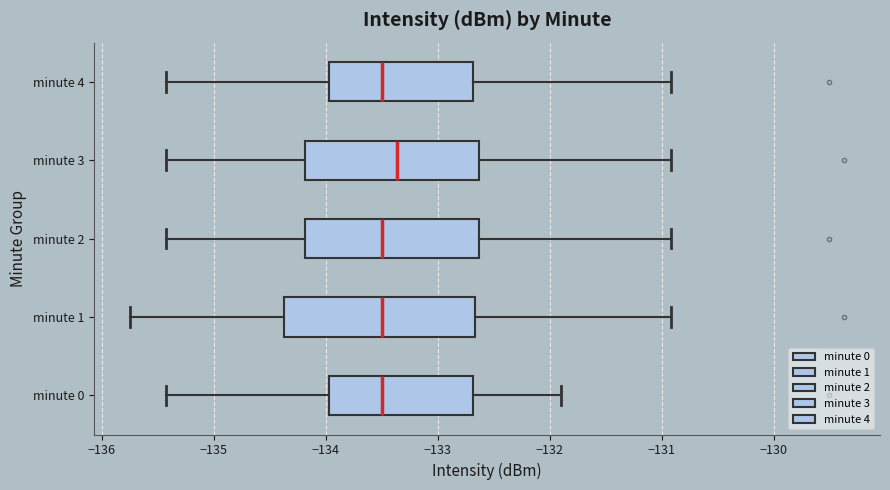

Reading bottom to top, read every box against the x-axis: the position of its median line, the range the box covers, and the ends of its whiskers. The values are not printed on the chart, so give them approximately, as read against the axis.

minute 0: median -133.5, box -134.0 to -132.7, whiskers -135.4 to -131.9
minute 1: median -133.5, box -134.4 to -132.7, whiskers -135.8 to -130.9
minute 2: median -133.5, box -134.2 to -132.6, whiskers -135.4 to -130.9
minute 3: median -133.4, box -134.2 to -132.6, whiskers -135.4 to -130.9
minute 4: median -133.5, box -134.0 to -132.7, whiskers -135.4 to -130.9